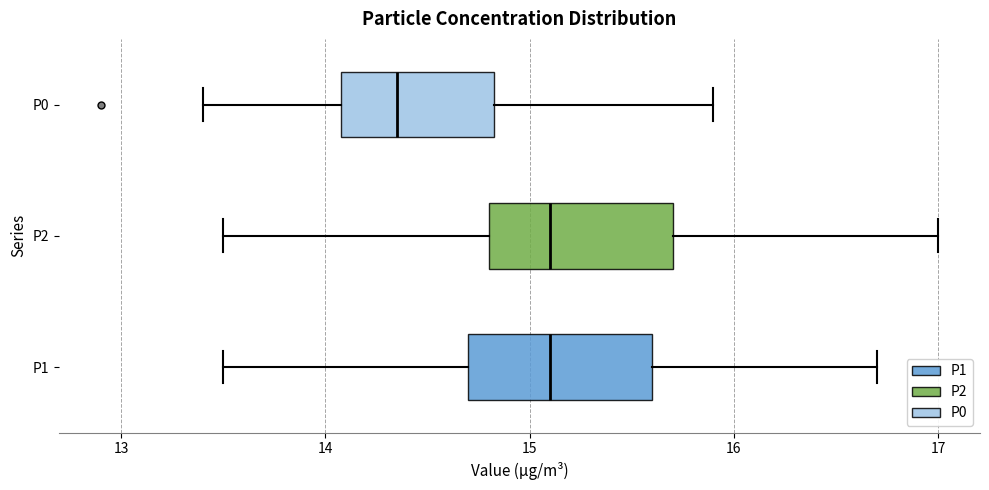

Reading bottom to top, read every box against the x-axis: the position of its median line, the range the box covers, and the ends of its whiskers. The values are not printed on the chart, so give them approximately, as read against the axis.

P1: median 15.1, box 14.7 to 15.6, whiskers 13.5 to 16.7
P2: median 15.1, box 14.8 to 15.7, whiskers 13.5 to 17.0
P0: median 14.4, box 14.1 to 14.8, whiskers 13.4 to 15.9